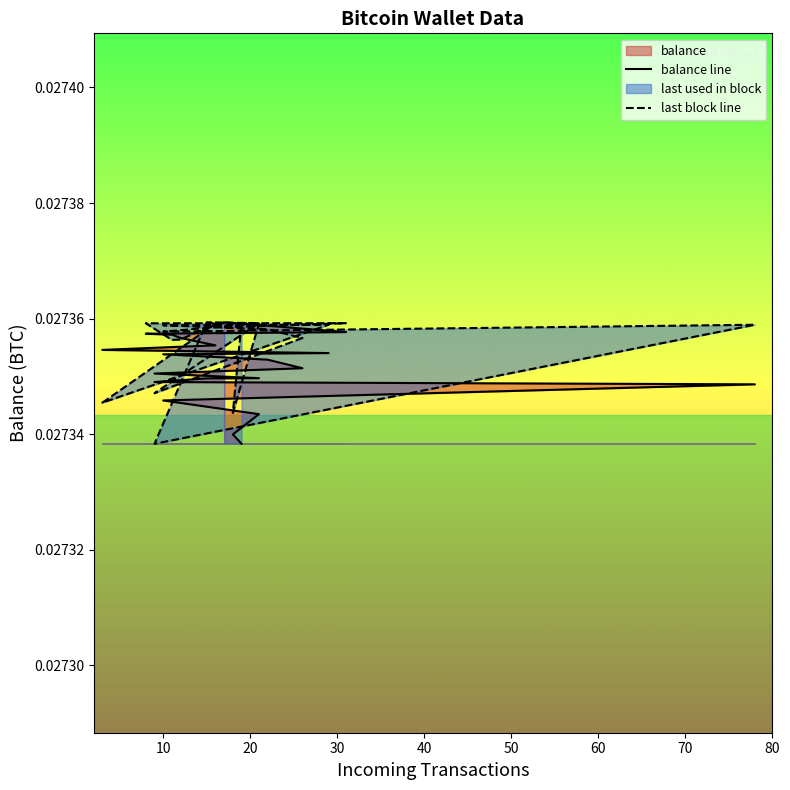

The value of last used in block at 26 is 0.0. True or false?

False